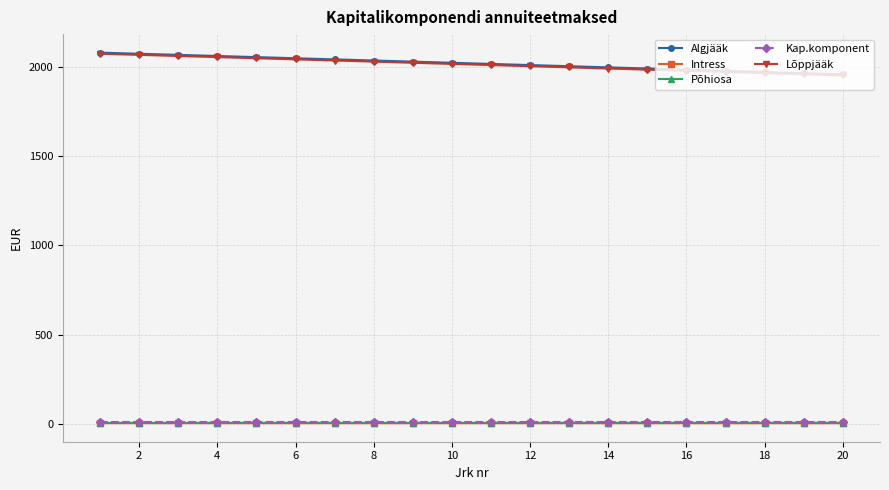

At how many categories does at least one series exceed 1384?

20